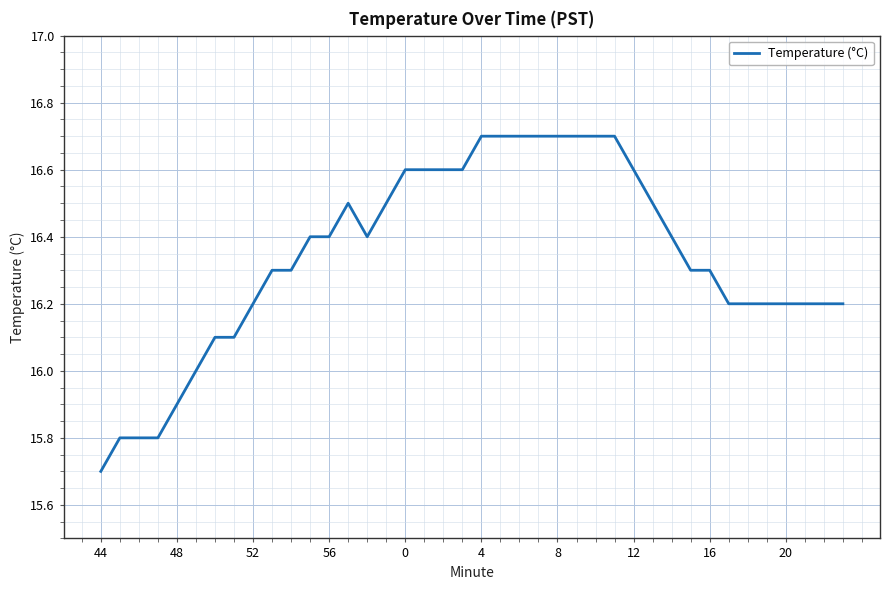

What is the difference between the maximum and minimum values?

1.0